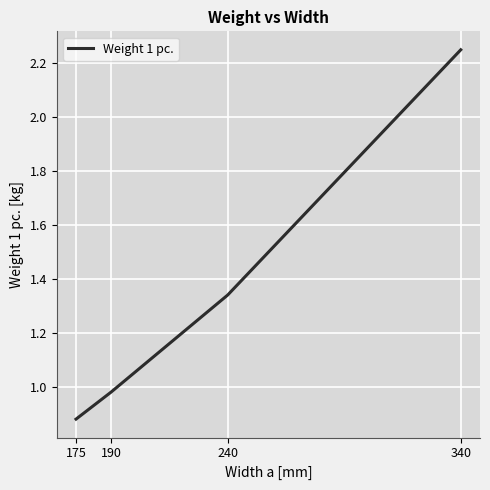

List the labels in order of value, smallest first.

175, 190, 240, 340